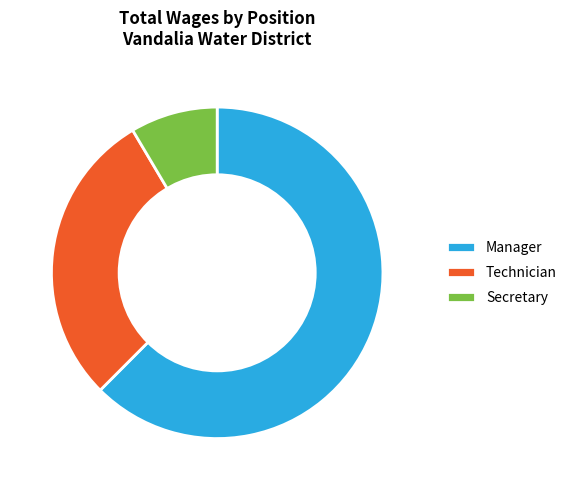

Combined, do Manager and Technician account for over 50%?

Yes